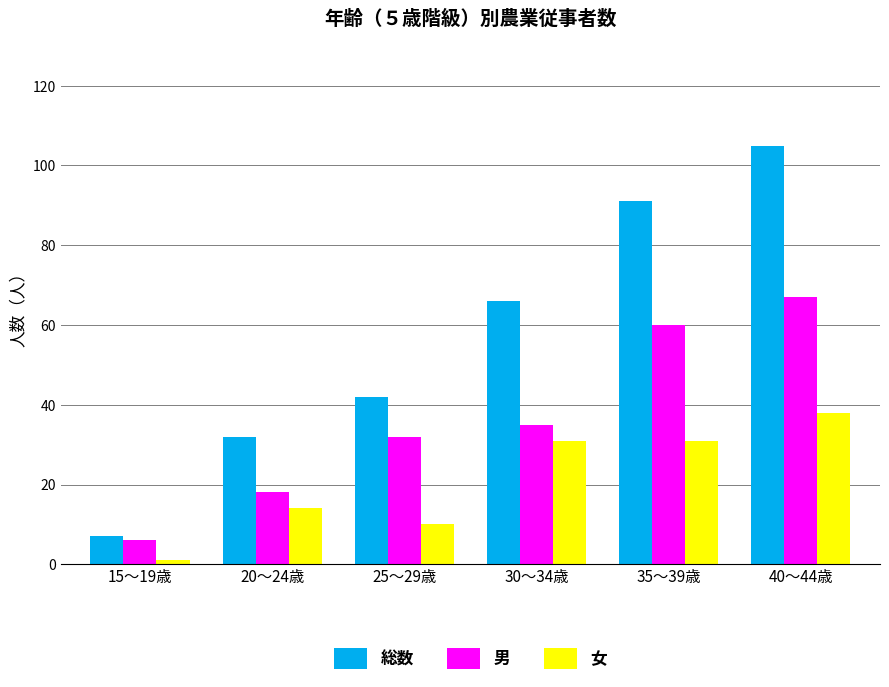

Which series has the largest total across all categories?

総数